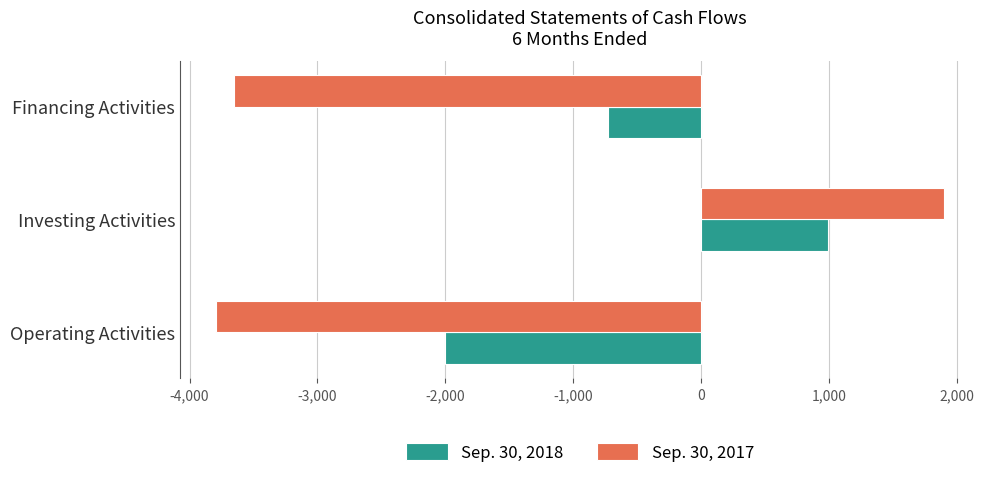

At which category is the sum across all series the highest?

Investing Activities